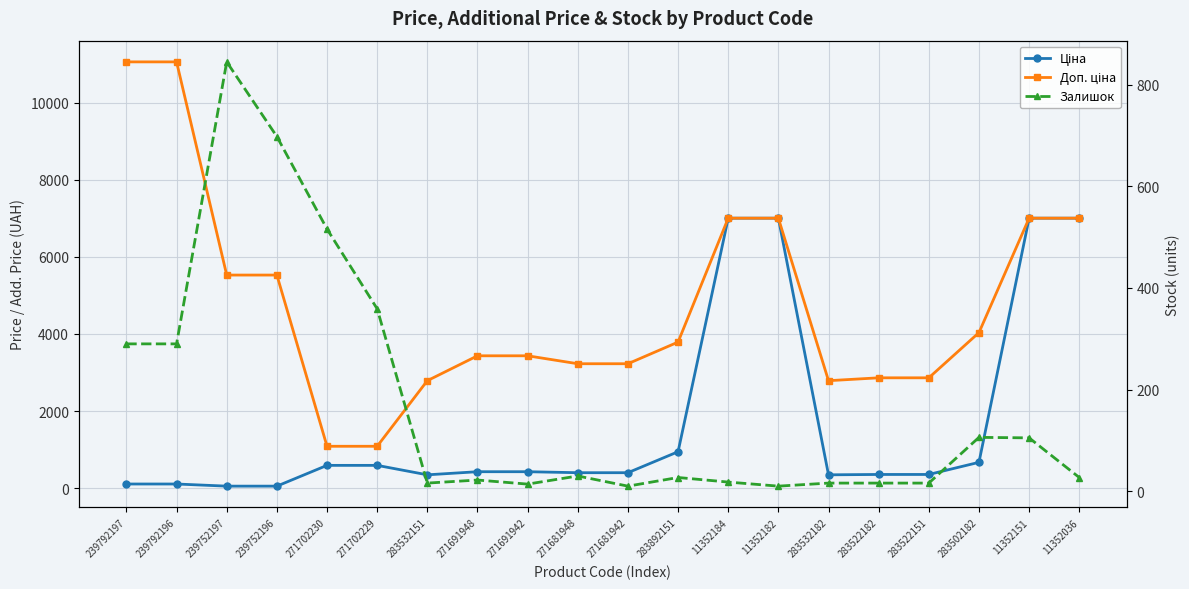

True or false: Залишок has more than 0 interior local peaks.

True